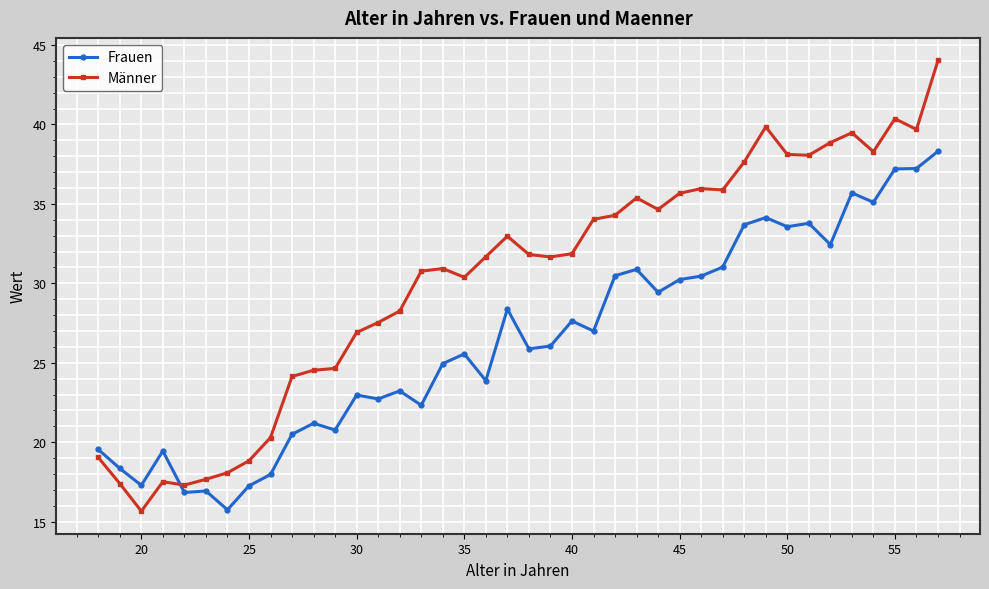

Rank the series by their maximum value, from lowest to highest.

Frauen, Männer